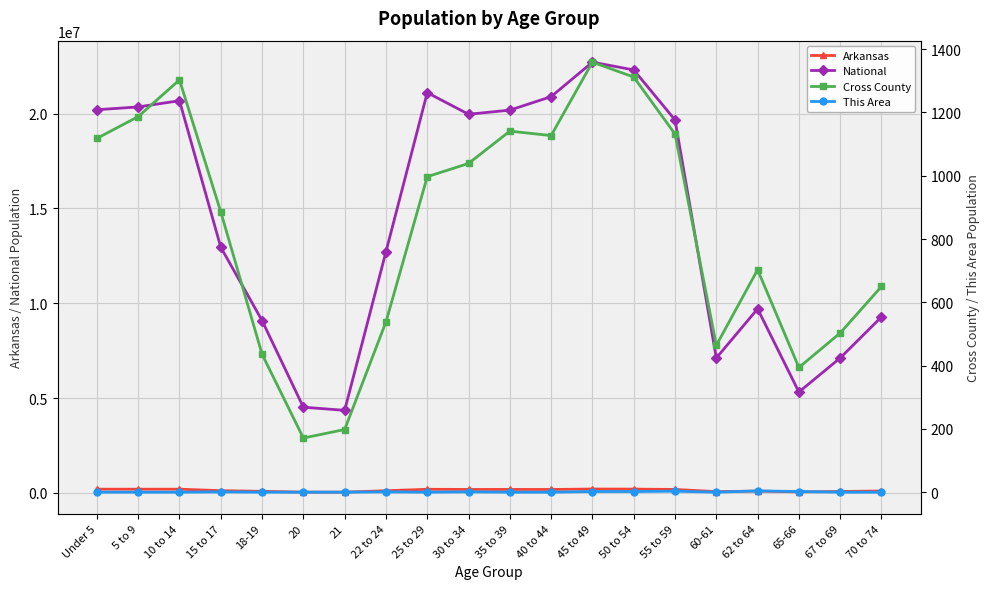

What is the average value of the This Area series?

1